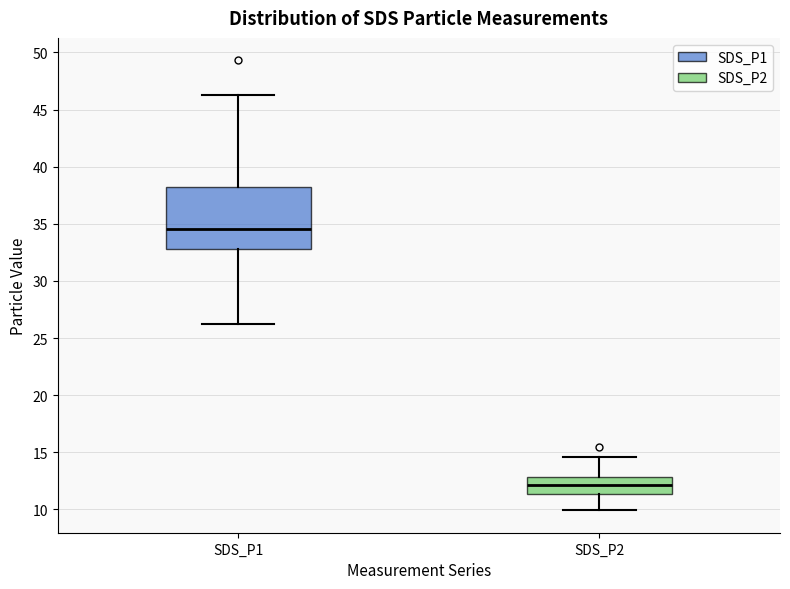

Reading left to right, read every box against the y-axis: the position of its median line, the range the box covers, and the ends of its whiskers. The values are not printed on the chart, so give them approximately, as read against the axis.

SDS_P1: median 34.5, box 33.0 to 38.0, whiskers 26.5 to 46.5
SDS_P2: median 12.0, box 11.5 to 13.0, whiskers 10.0 to 14.5